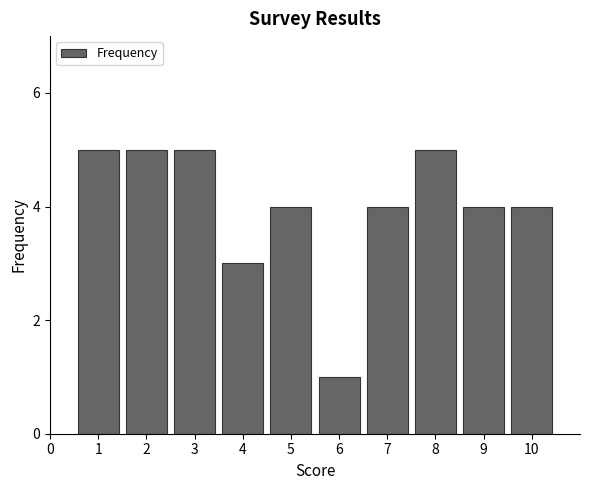

Reading left to right, transcribe all the data shown in this chart.

1=5	2=5	3=5	4=3	5=4	6=1	7=4	8=5	9=4	10=4